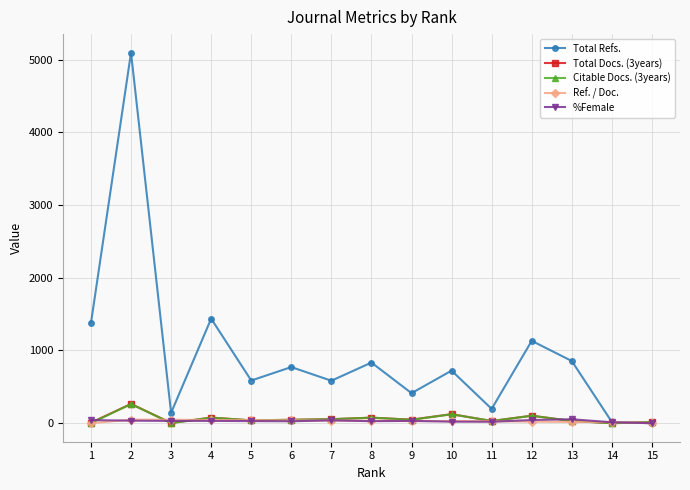

What is the difference between the maximum and second lowest values in the %Female series?

41.8